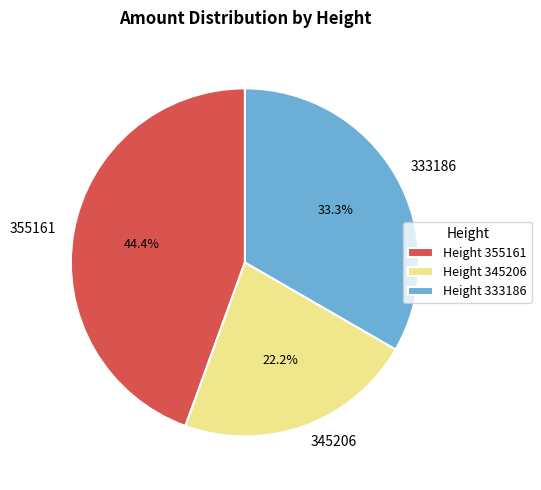

Does 345206 account for over 50% of the chart?

No